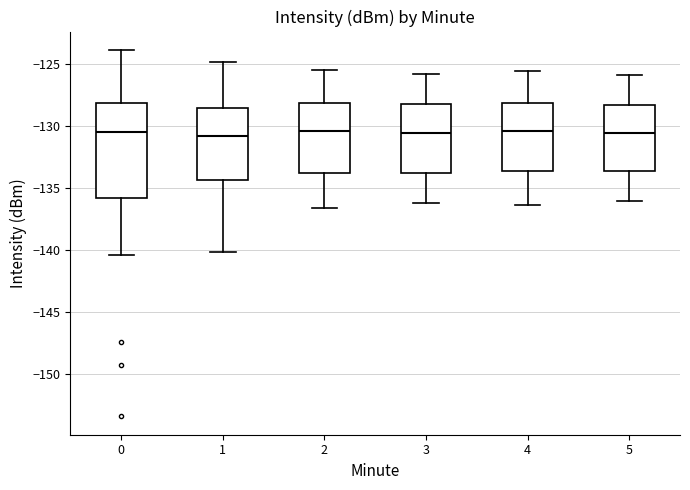

Comparing the boxes themselves (not the whiskers), which one is the tallest?

0